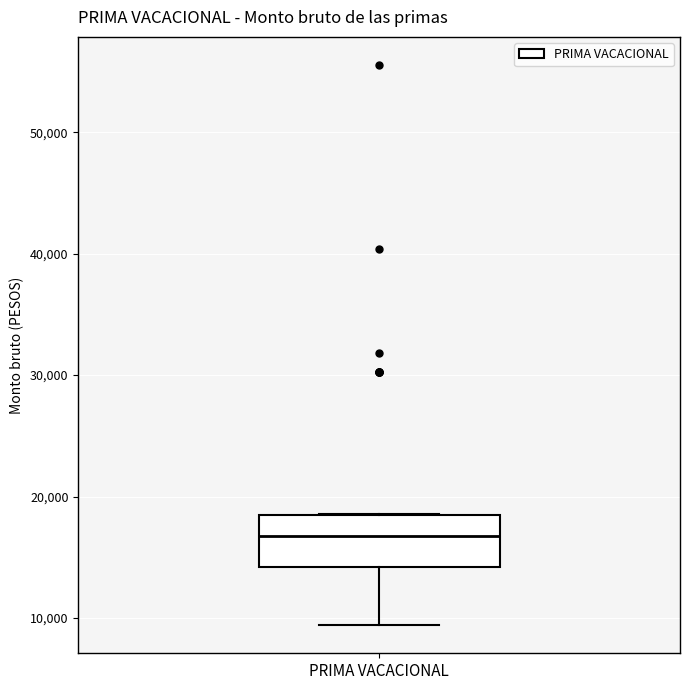

Transcribe this box plot: give where the median line is, the range the box spans, and where the two whiskers end, as read against the y-axis. The values are not printed on the chart, so give them approximately, as read against the axis.

median 17000, box 14000 to 18000, whiskers 9000 to 19000